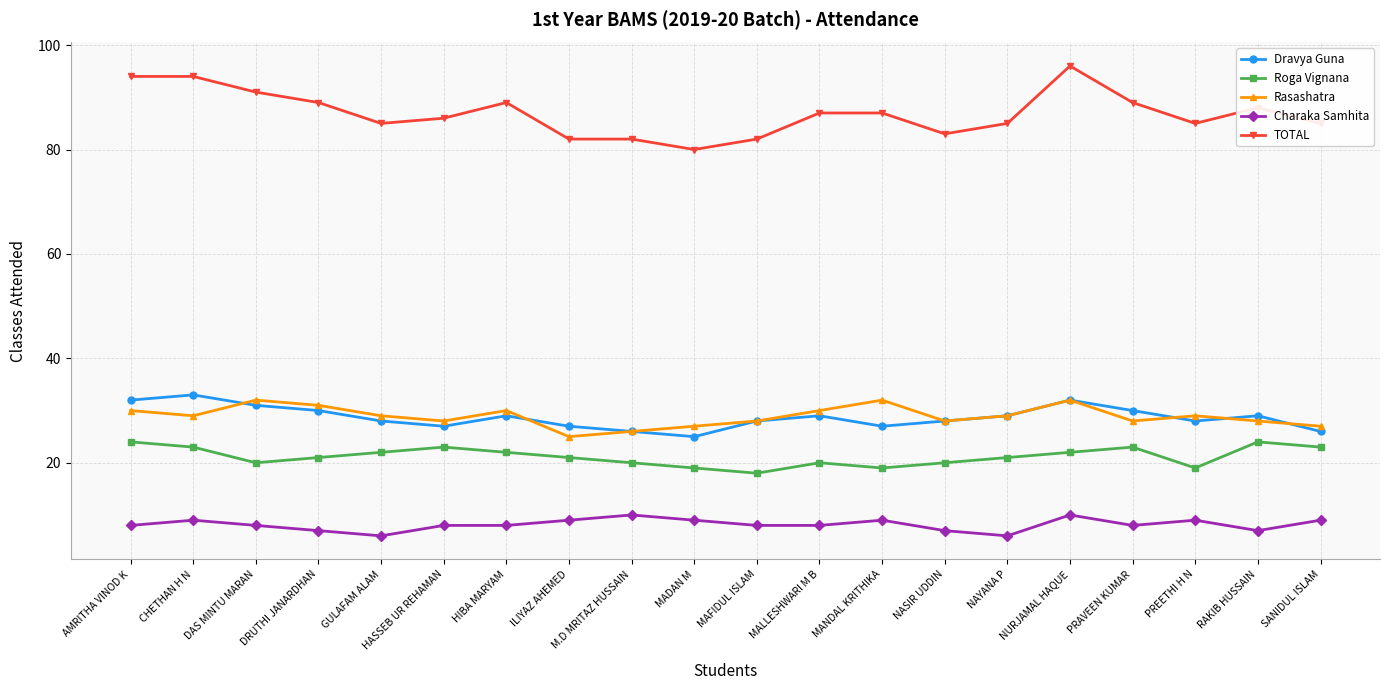

What is the difference between the maximum and second lowest values in the Roga Vignana series?

5